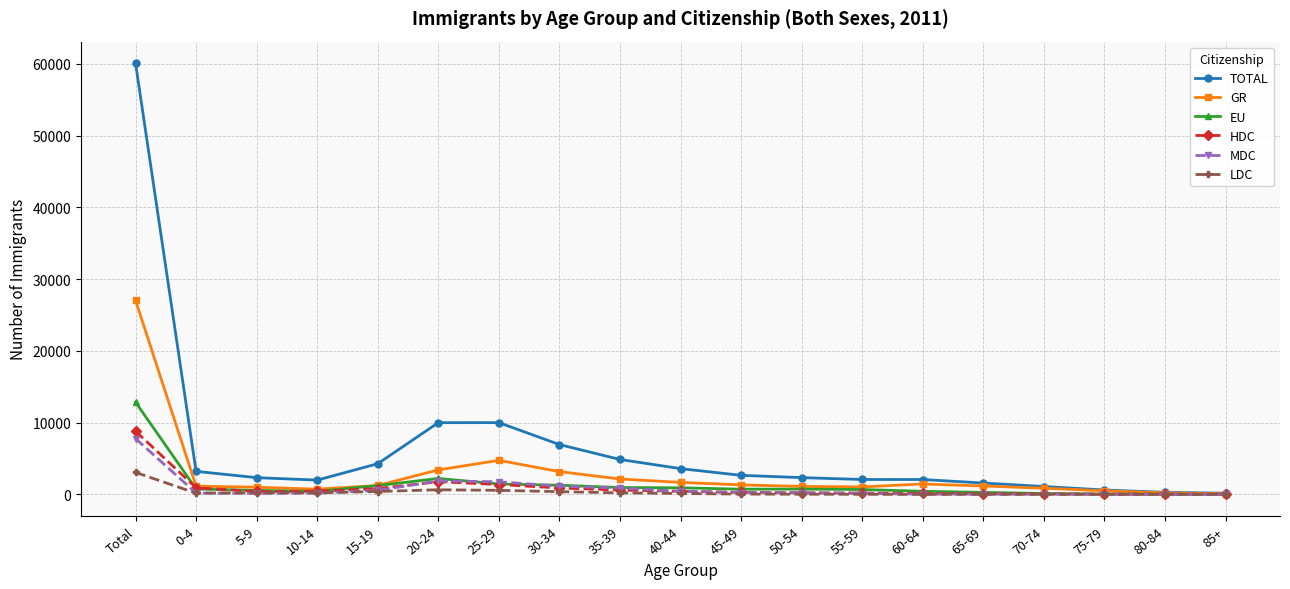

What is the label of the 13th point from the left?

55-59